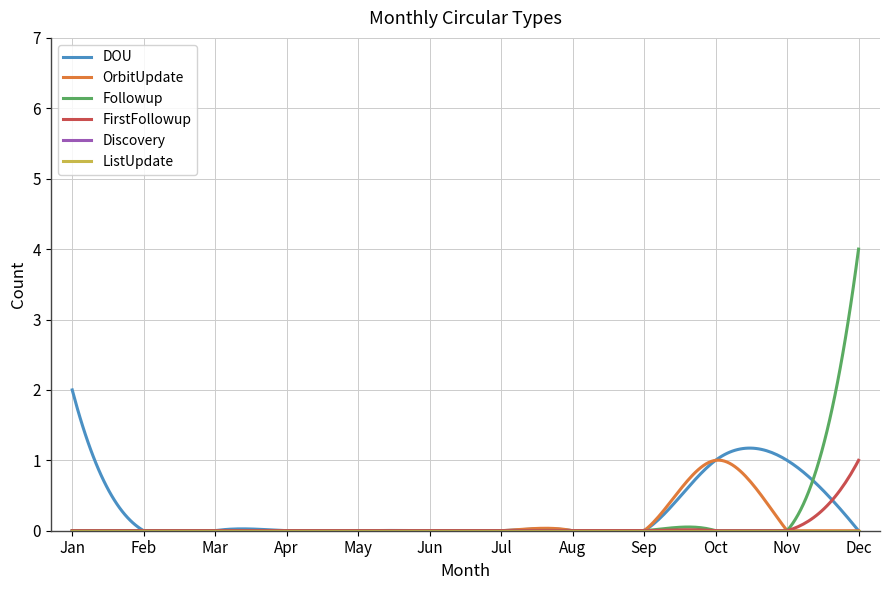

What is the difference between the highest and lowest values at Dec?

4